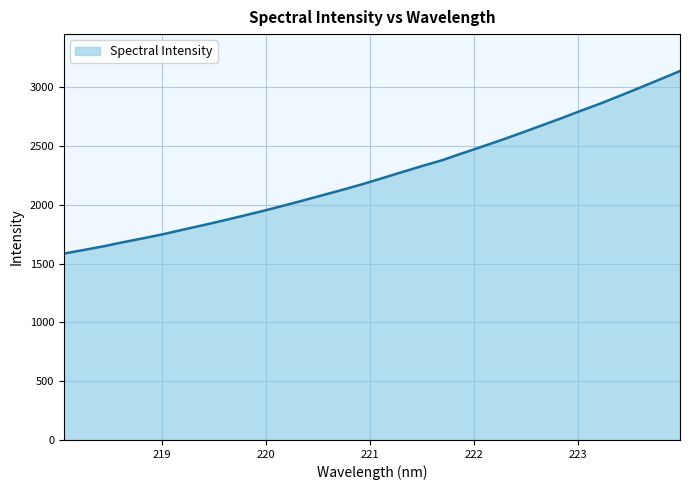

How many lines are shown in the chart?

1